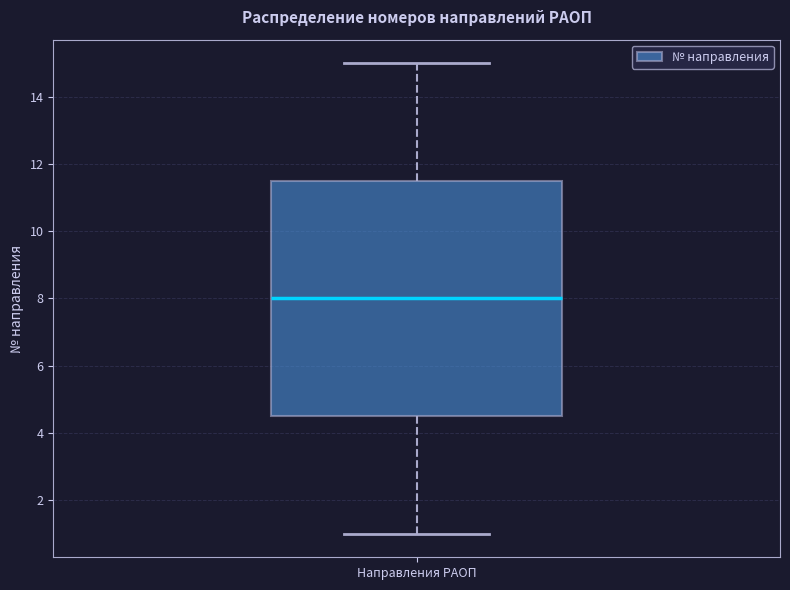

Where does the median line of the box for Направления РАОП sit on the y-axis? The values are not printed on the chart, so give them approximately, as read against the axis.

8.0